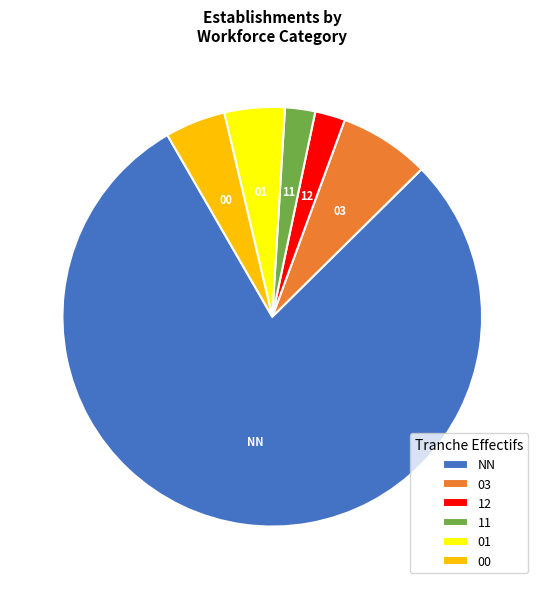

What is the majority slice?

NN